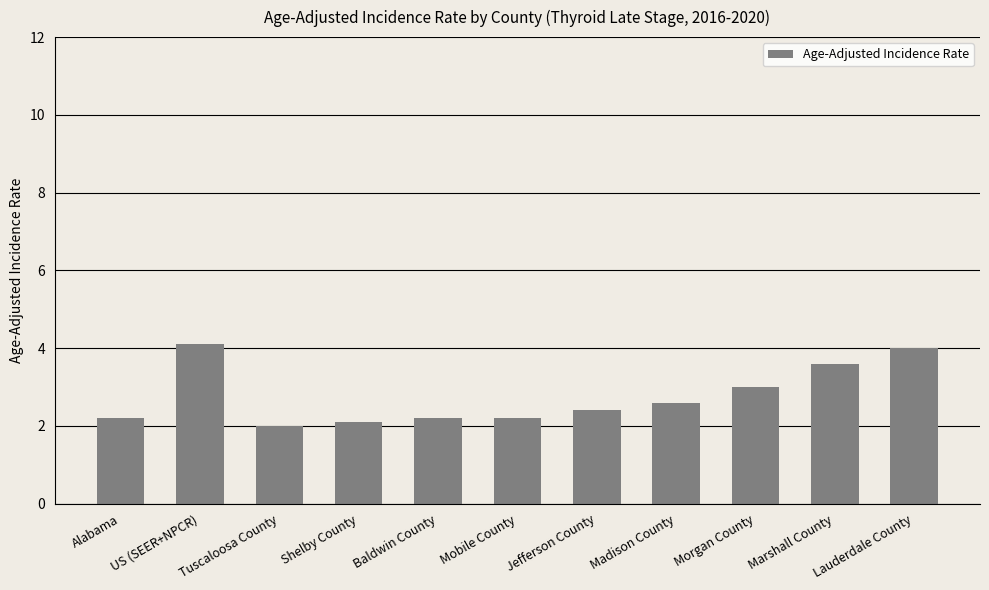

True or false: the data shows 2.6 at Madison County.

True